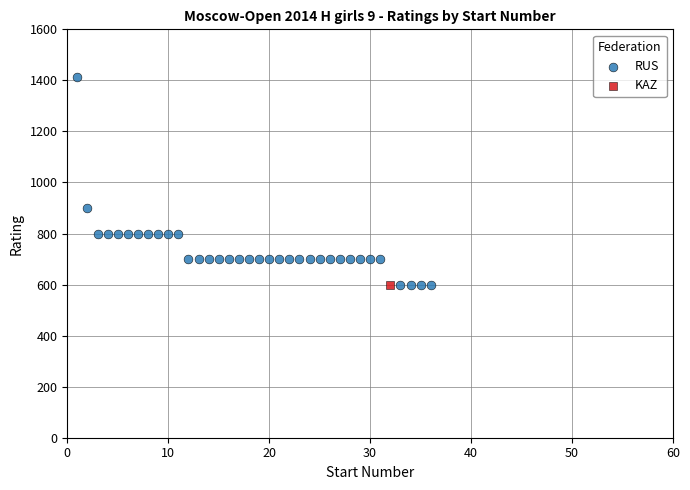

What are all the series names shown in the legend?

RUS, KAZ